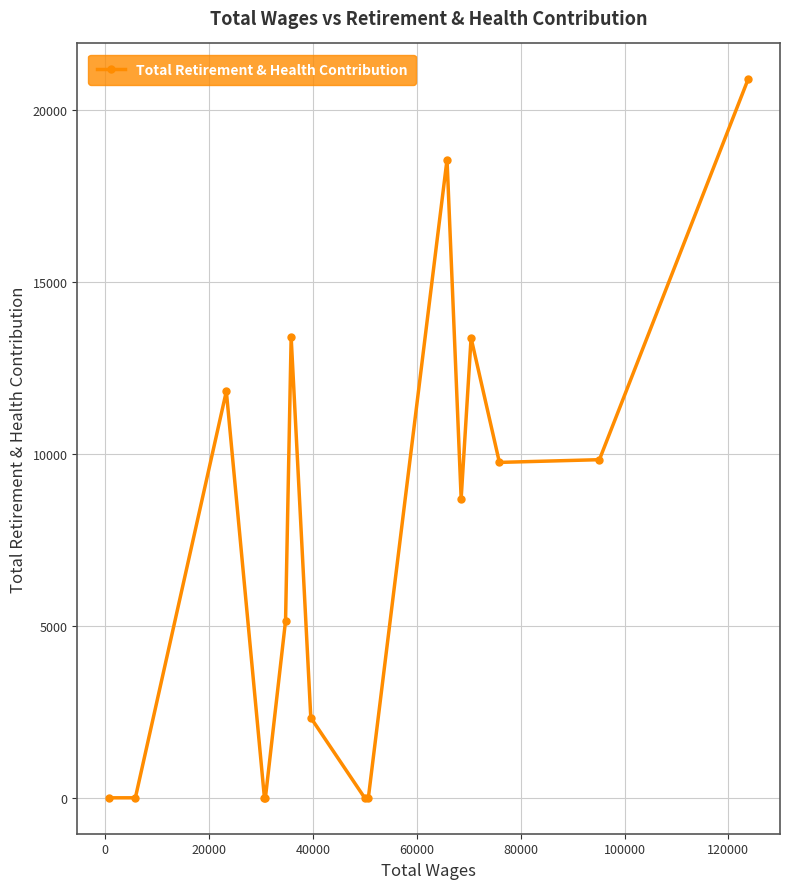

True or false: the data has more than 0 interior local peaks.

True